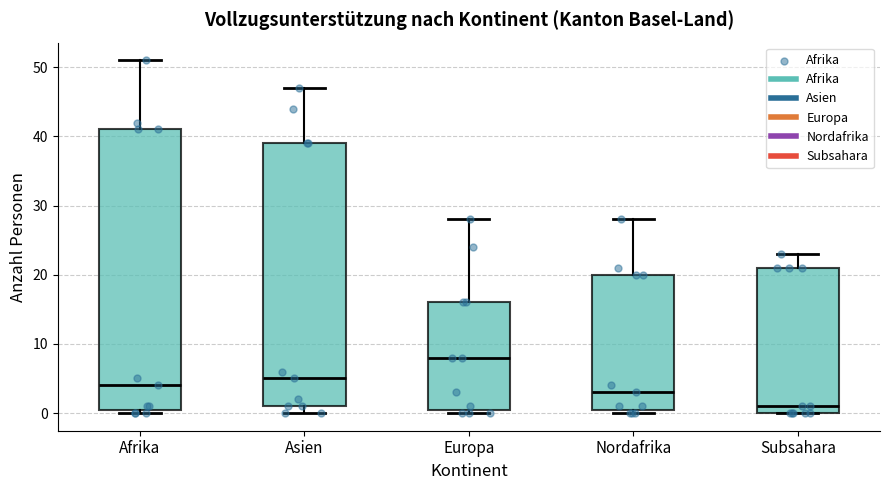

Where is the lower edge of the box for Europa on the y-axis? The values are not printed on the chart, so give them approximately, as read against the axis.

1